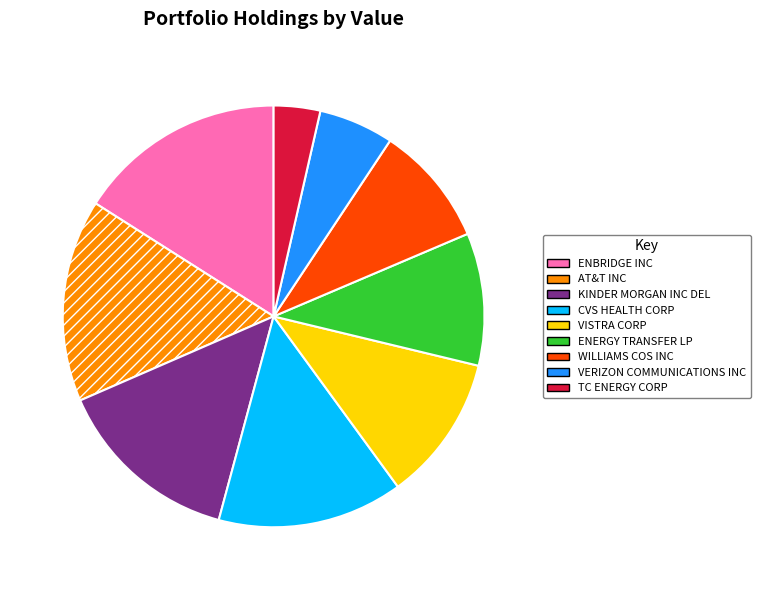

The KINDER MORGAN INC DEL slice represents 14% of the pie. True or false?

True